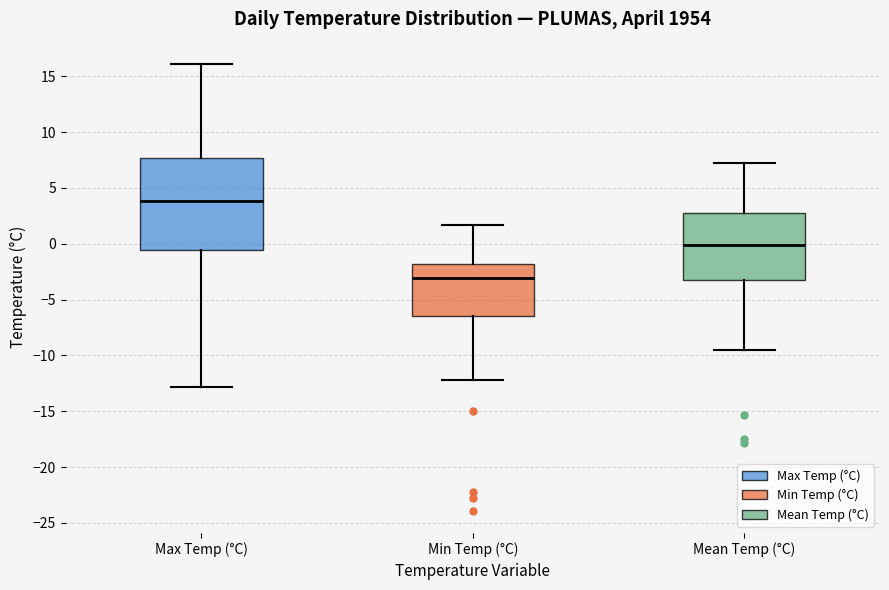

Reading left to right, read every box against the y-axis: the position of its median line, the range the box covers, and the ends of its whiskers. The values are not printed on the chart, so give them approximately, as read against the axis.

Max Temp (°C): median 4.0, box -0.5 to 7.5, whiskers -13.0 to 16.0
Min Temp (°C): median -3.0, box -6.5 to -2.0, whiskers -12.0 to 1.5
Mean Temp (°C): median 0.0, box -3.0 to 3.0, whiskers -9.5 to 7.0